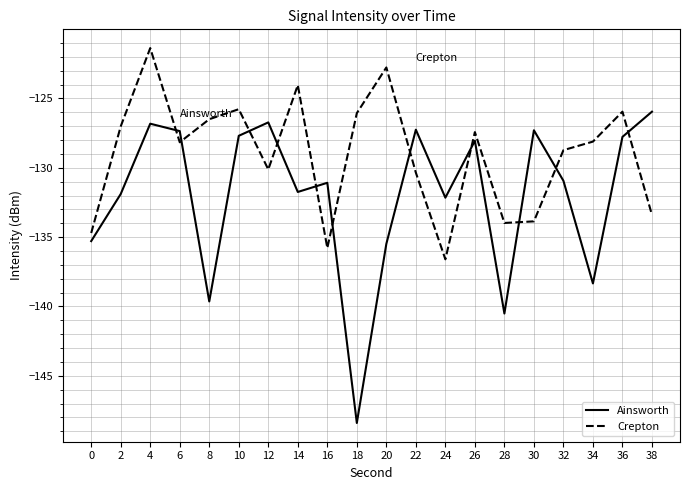

What is the approximate value of Ainsworth at 14?

-131.7